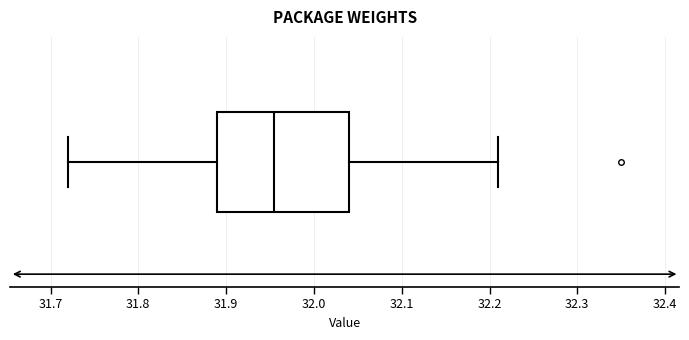

Read this box plot against the x-axis: the position of the median line, the range covered by the box, and the ends of both whiskers. The values are not printed on the chart, so give them approximately, as read against the axis.

median 31.96, box 31.89 to 32.04, whiskers 31.72 to 32.21